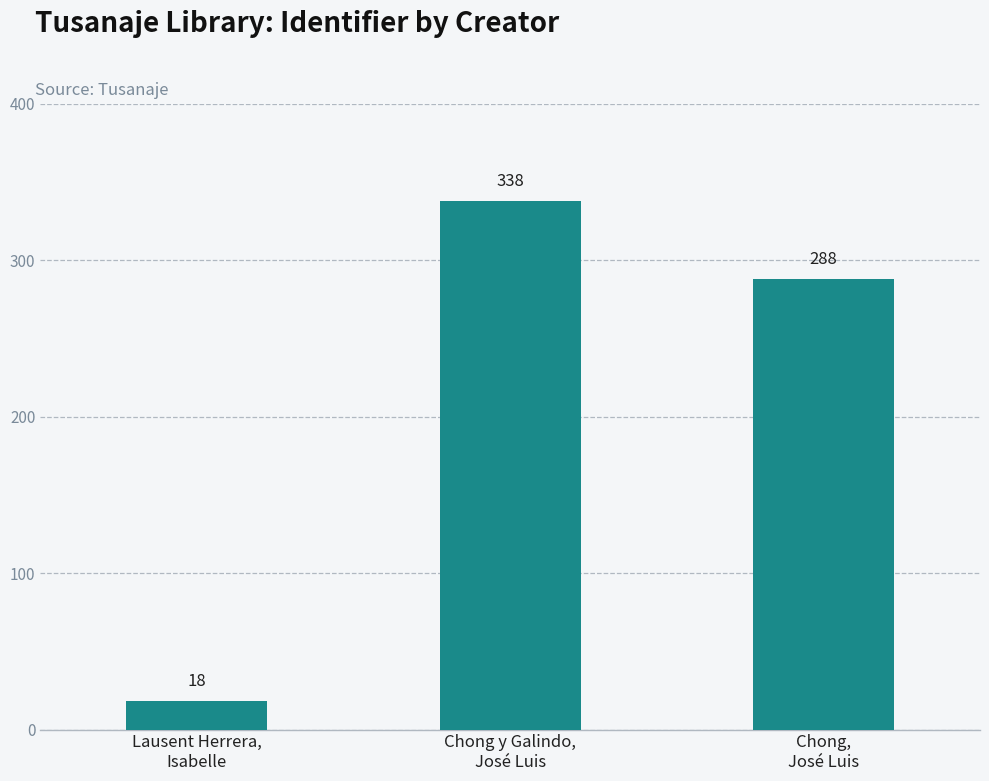

What is the sum of all values?

644